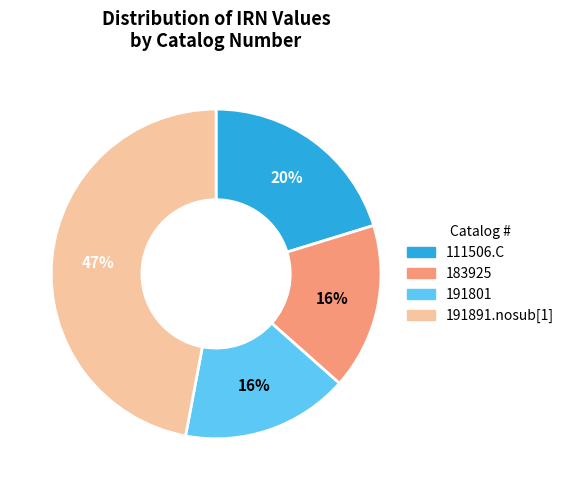

To the nearest percent, what is the difference between the 191891.nosub[1] and 183925 slice percentages?

31%